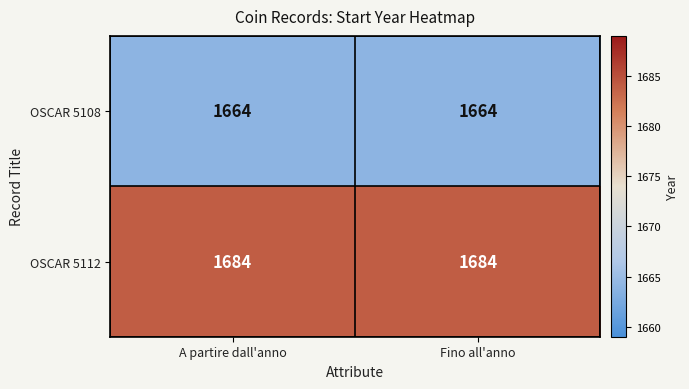

What is the sum of the OSCAR 5112 values at Fino all'anno and A partire dall'anno?

3368